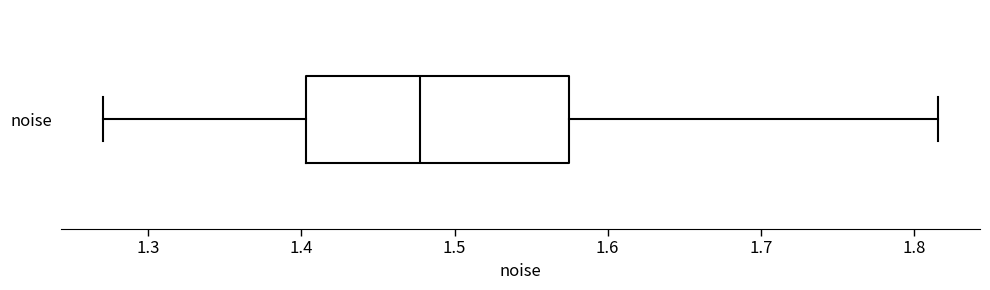

Where is the left edge of the box for noise on the x-axis? The values are not printed on the chart, so give them approximately, as read against the axis.

1.40